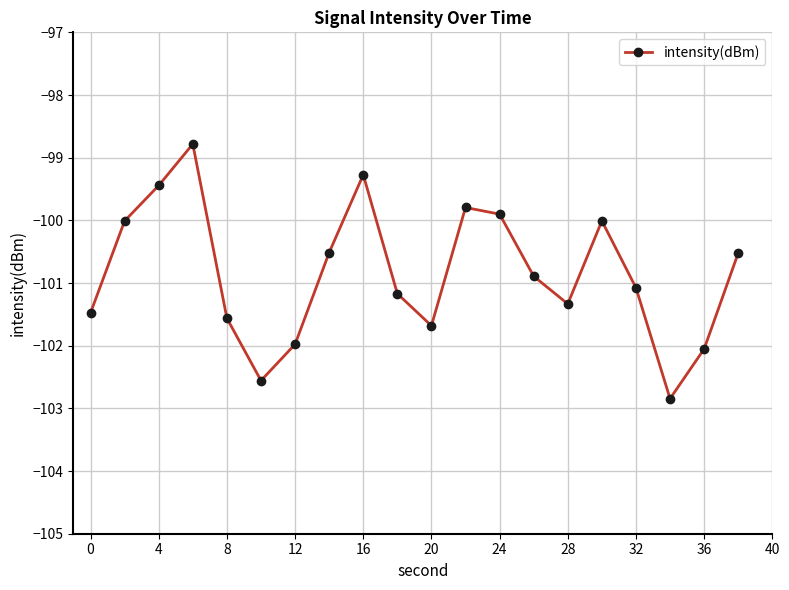

How many lines are shown in the chart?

1